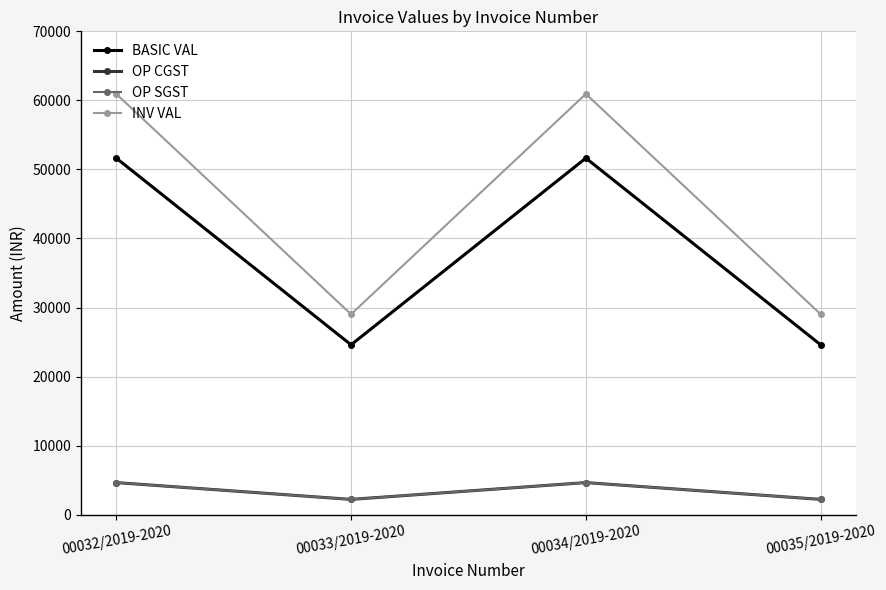

Is the value of OP SGST at 00035/2019-2020 greater than the value of OP CGST at 00035/2019-2020?

No